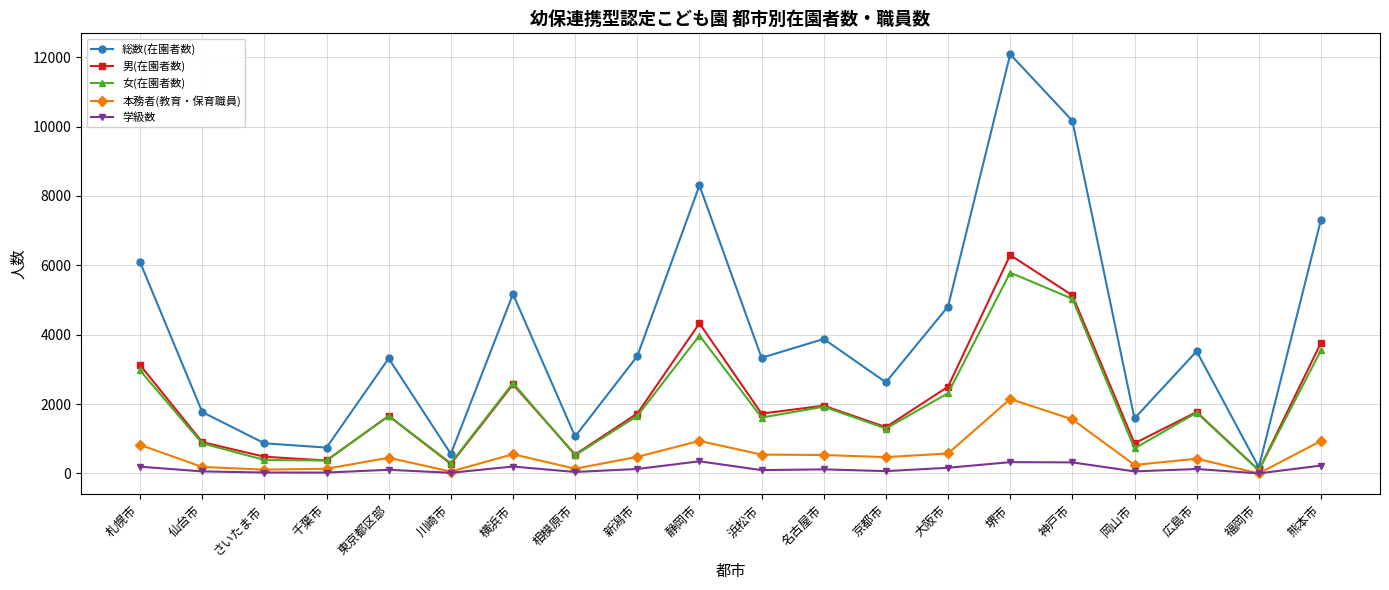

What is the difference between the second highest and second lowest values in the 総数(在園者数) series?

9607